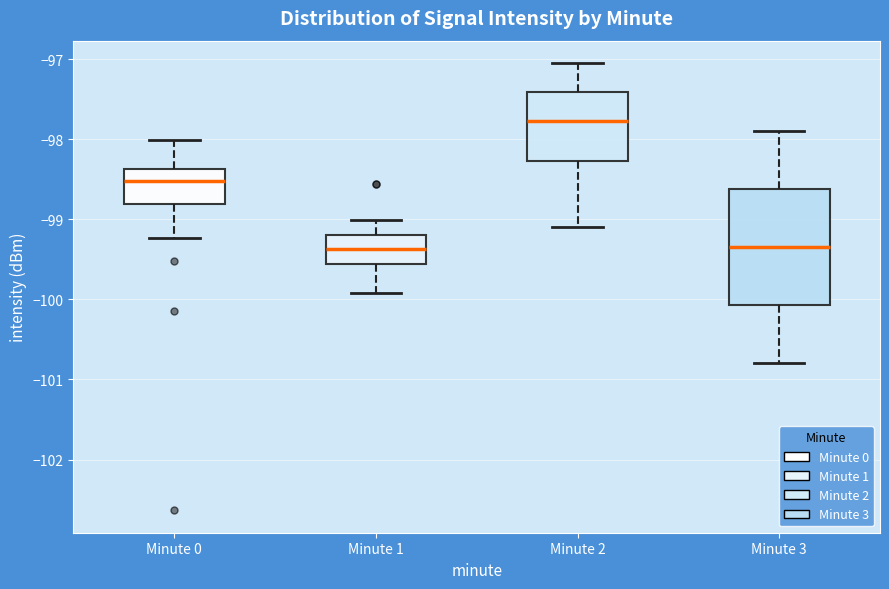

Which box has the highest median line?

Minute 2